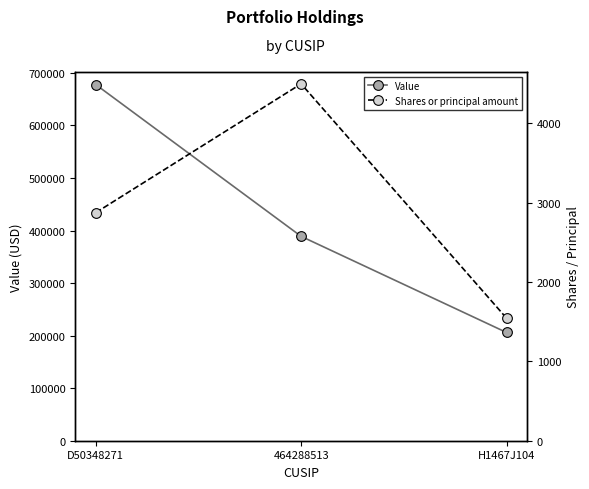

List the series in order of their peak value, highest first.

Value, Shares or principal amount